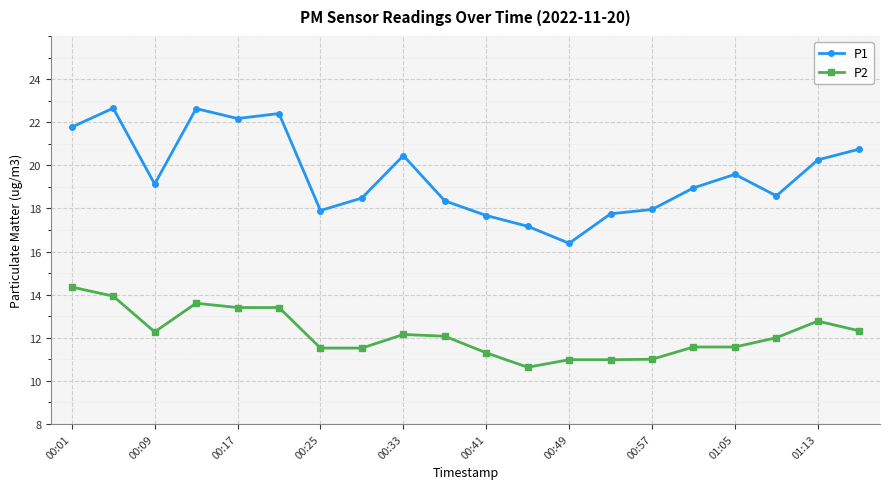

How many lines are shown in the chart?

2